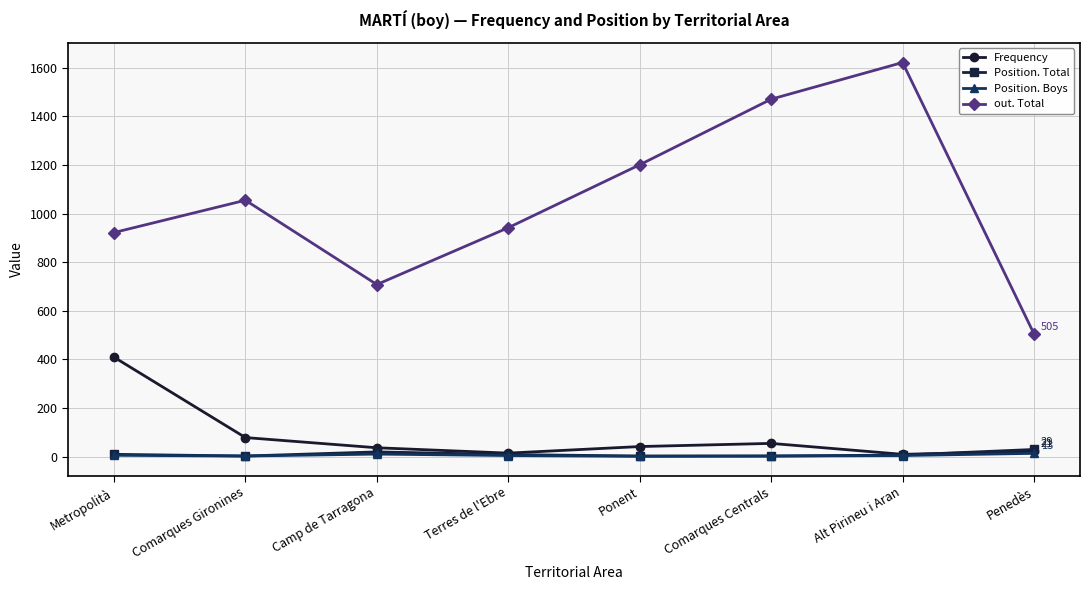

True or false: out. Total and Position. Boys cross at least once.

False